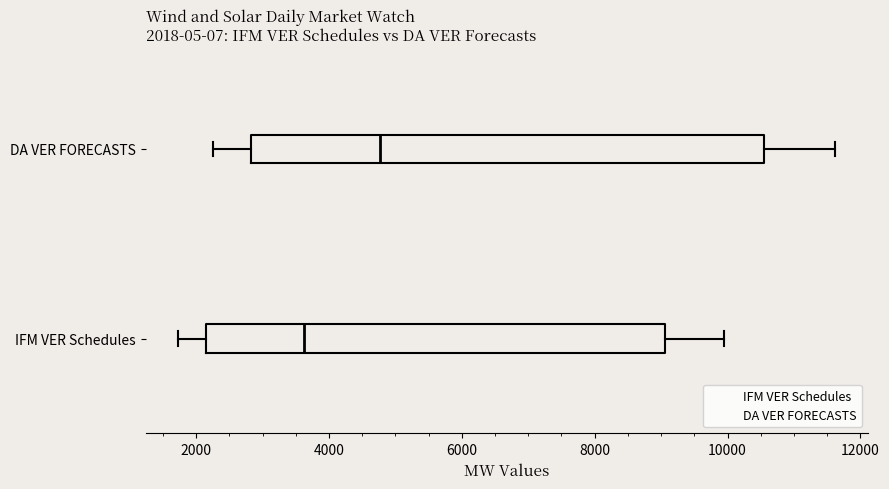

Comparing the boxes themselves (not the whiskers), which one is the widest?

DA VER FORECASTS